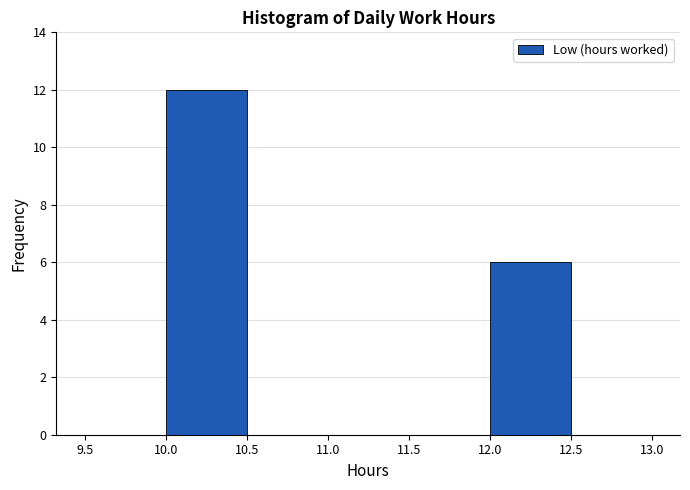

Over which range of the x-axis is the bar tallest?

10.0 to 10.5